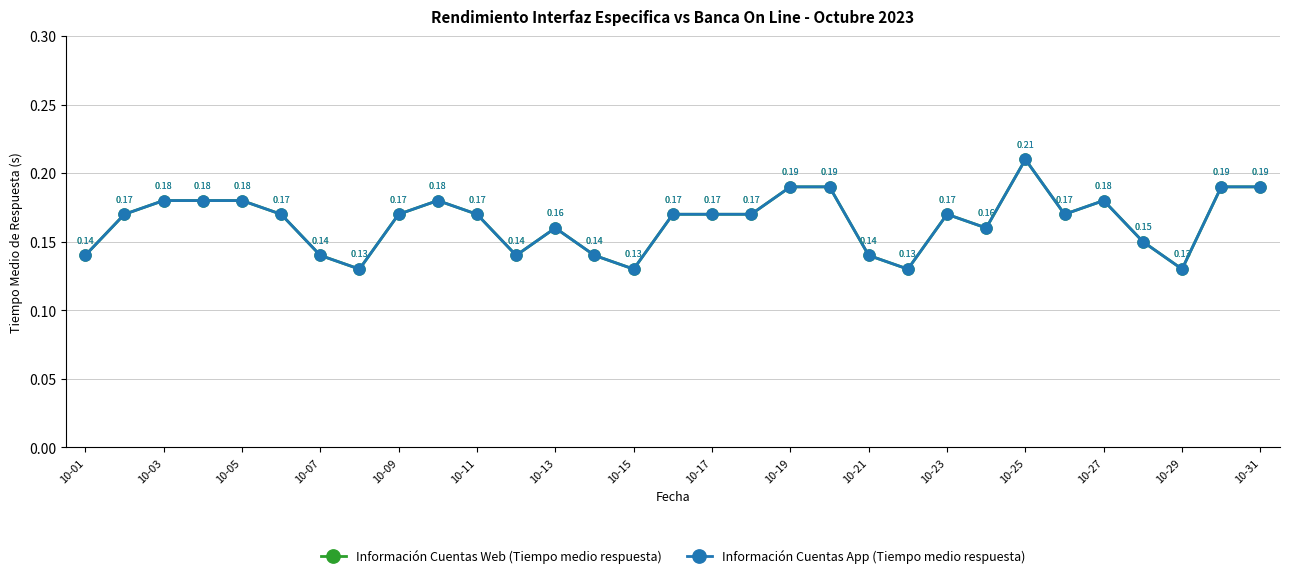

True or false: Información Cuentas App (Tiempo medio respuesta) and Información Cuentas Web (Tiempo medio respuesta) intersect in this chart.

False